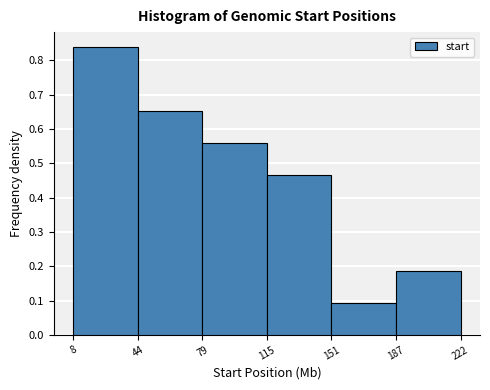

Which category has the lowest value across all series?

151